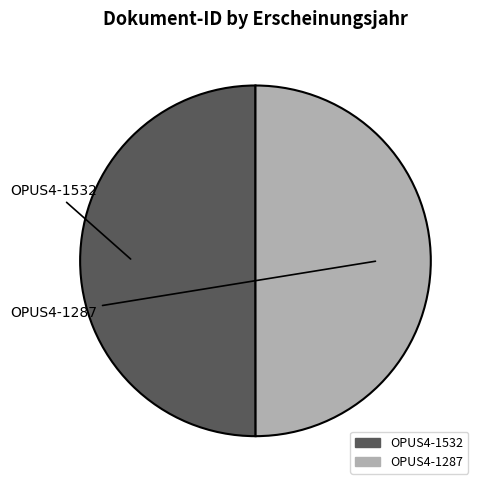

What is the ratio of the value at OPUS4-1532 to the value at OPUS4-1287?

1.0